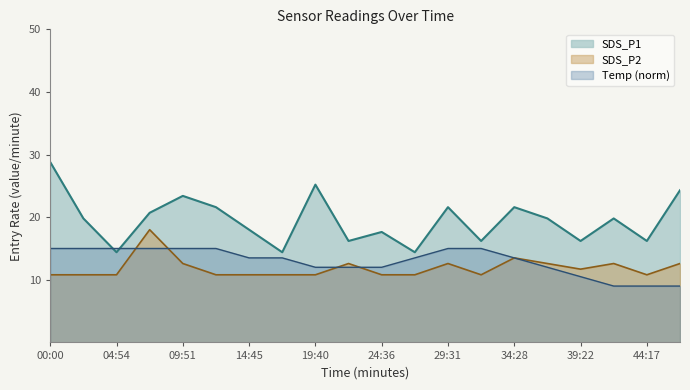

Reading right to left, extract all data points from this chart.

SDS_P1: 24.3	16.2	19.8	16.2	19.8	21.6	16.2	21.6	14.4	17.6	16.2	25.2	14.4	18.0	21.6	23.4	20.7	14.4	19.8	28.8
SDS_P2: 12.6	10.8	12.6	11.7	12.6	13.5	10.8	12.6	10.8	10.8	12.6	10.8	10.8	10.8	10.8	12.6	18.0	10.8	10.8	10.8
Temp: 9.0	9.0	9.0	10.5	12.0	13.5	15.0	15.0	13.5	12.0	12.0	12.0	13.5	13.5	15.0	15.0	15.0	15.0	15.0	15.0